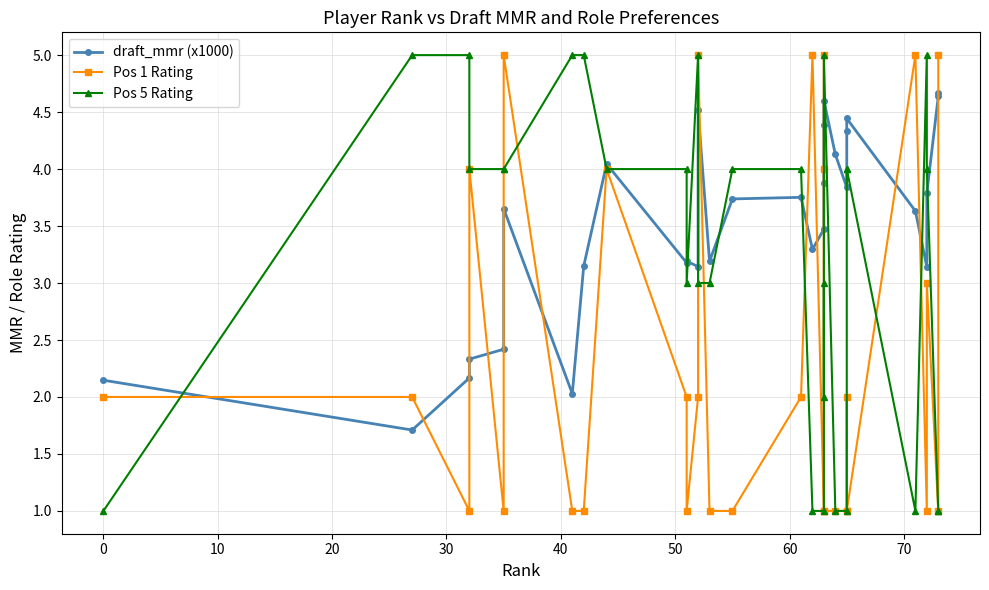

How many lines are shown in the chart?

3